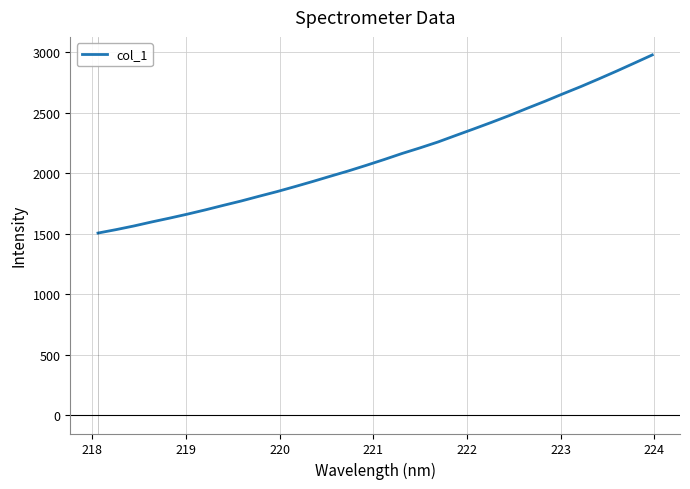

What is the maximum value shown in the chart?

2975.5